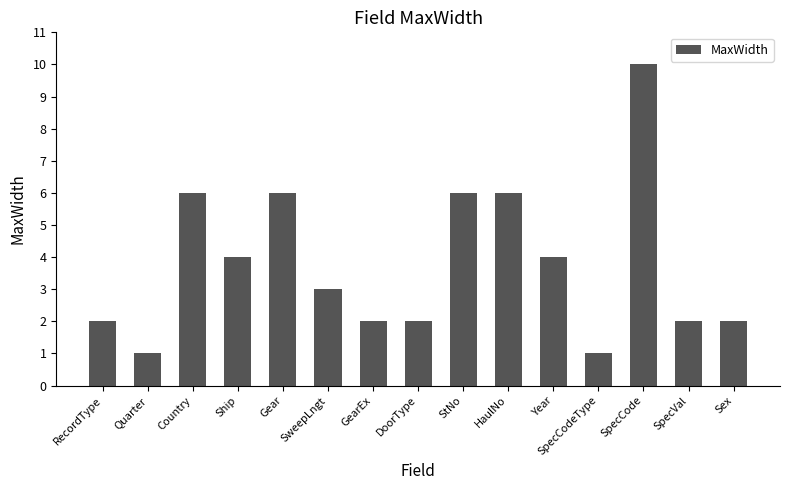

What is the smallest value displayed?

1